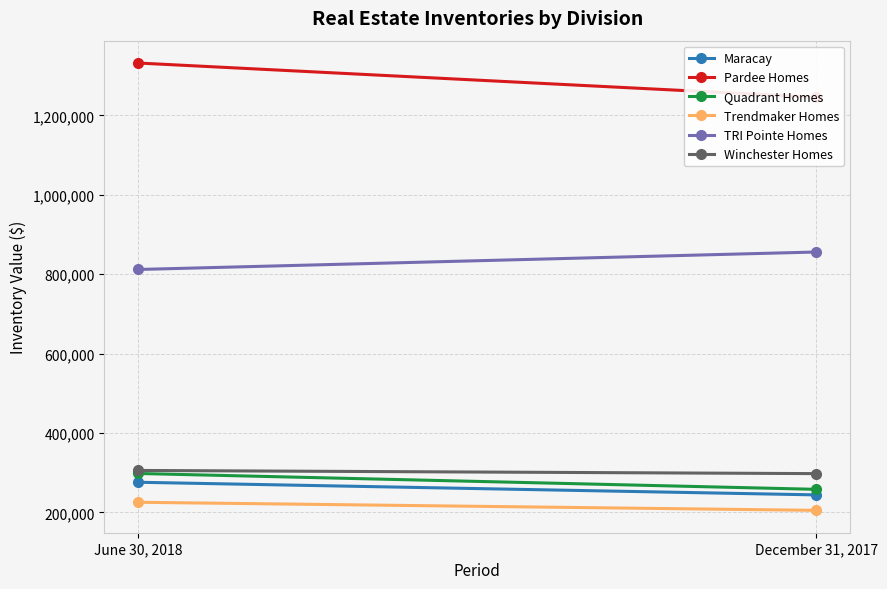

True or false: Pardee Homes has a value of 1331778 at June 30, 2018.

True